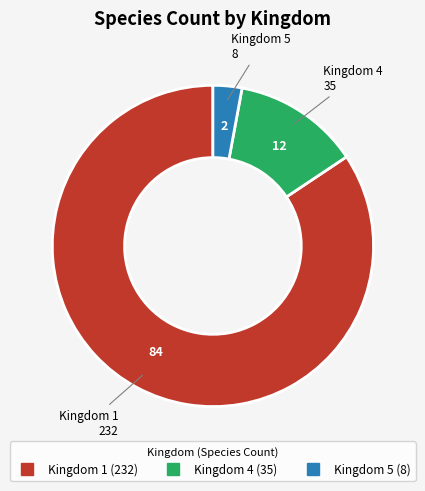

Is there a majority slice in this chart?

Yes